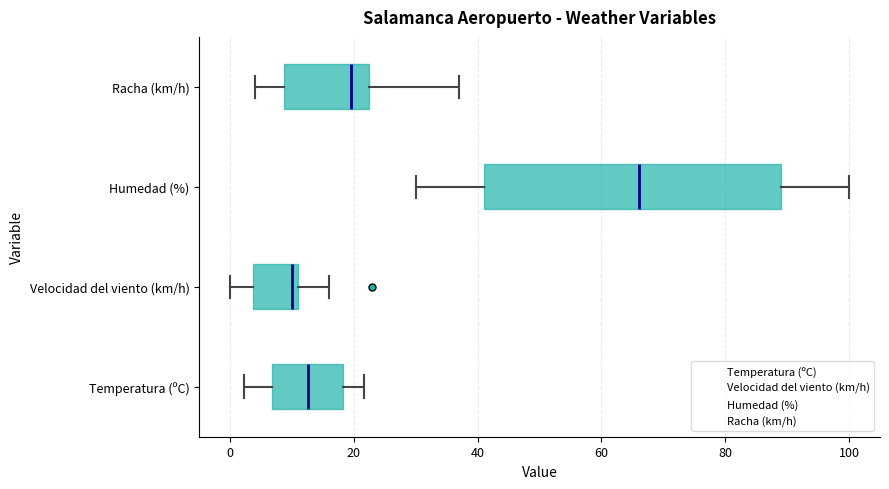

Reading bottom to top, read every box against the x-axis: the position of its median line, the range the box covers, and the ends of its whiskers. The values are not printed on the chart, so give them approximately, as read against the axis.

Temperatura (ºC): median 12, box 6 to 18, whiskers 2 to 22
Velocidad del viento (km/h): median 10, box 4 to 12, whiskers 0 to 16
Humedad (%): median 66, box 42 to 90, whiskers 30 to 100
Racha (km/h): median 20, box 8 to 22, whiskers 4 to 38